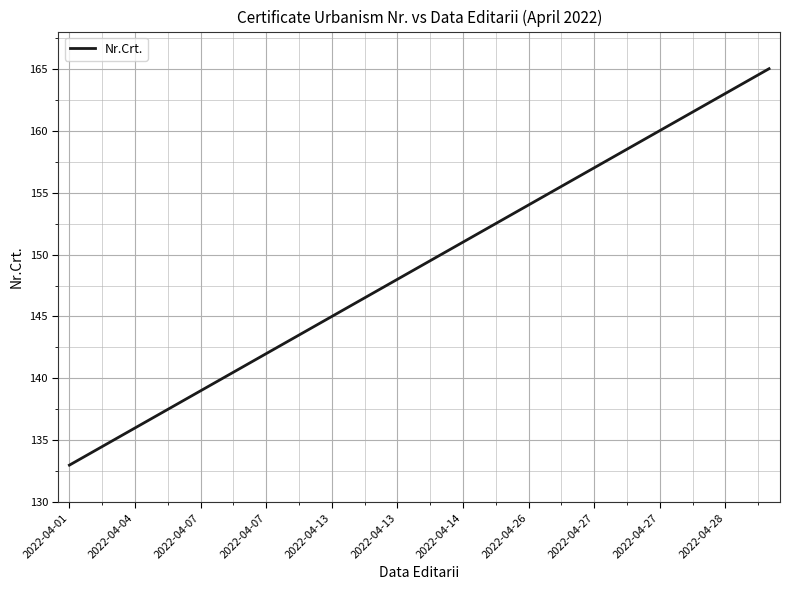

What is the minimum value shown in the chart?

133